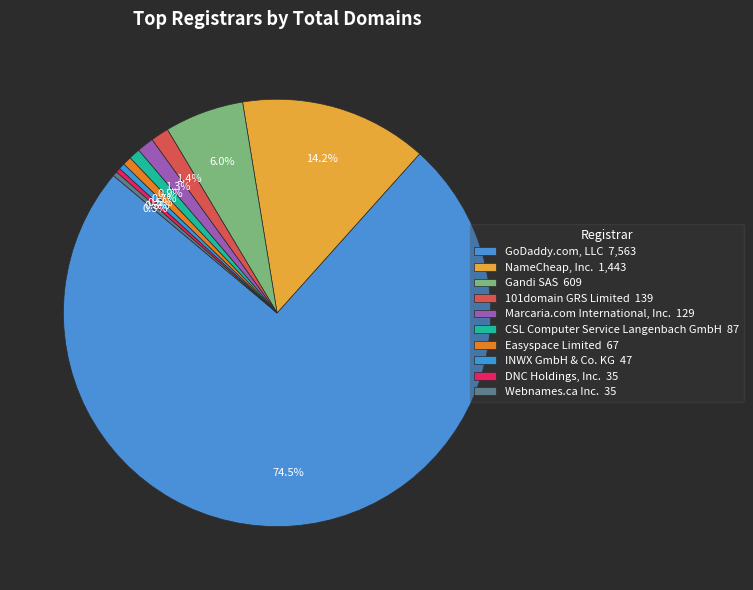

What is the ratio of the value at NameCheap, Inc. to the value at INWX GmbH & Co. KG?

30.7